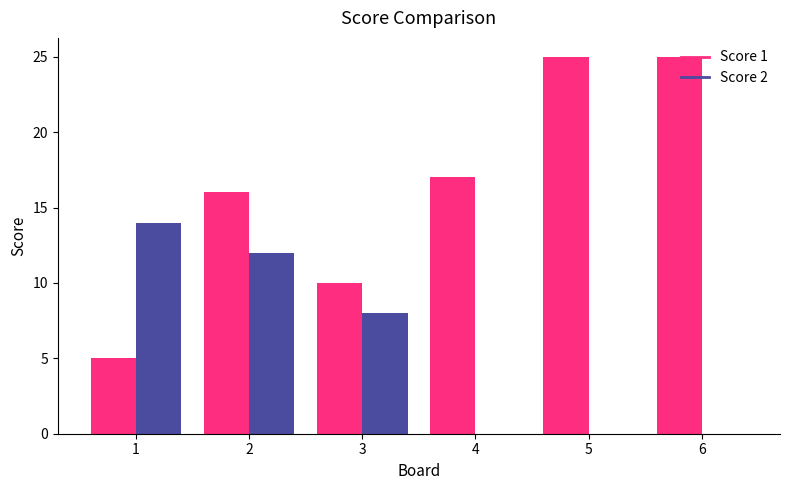

Count the Score 1 values in the range 10 to 25.

5